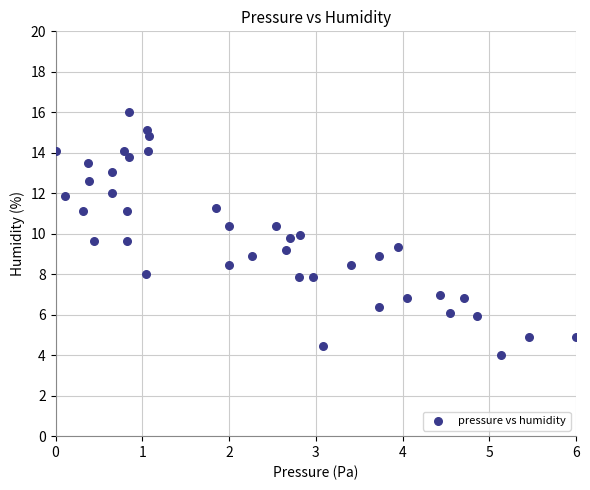

What is the range of X values (max minus min)?

6.0